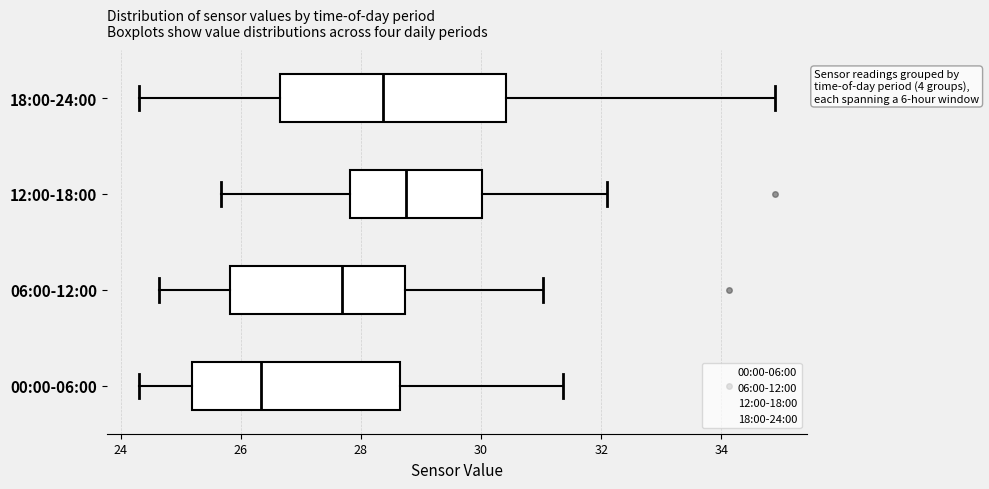

Which box has the furthest to the right median line?

12:00-18:00